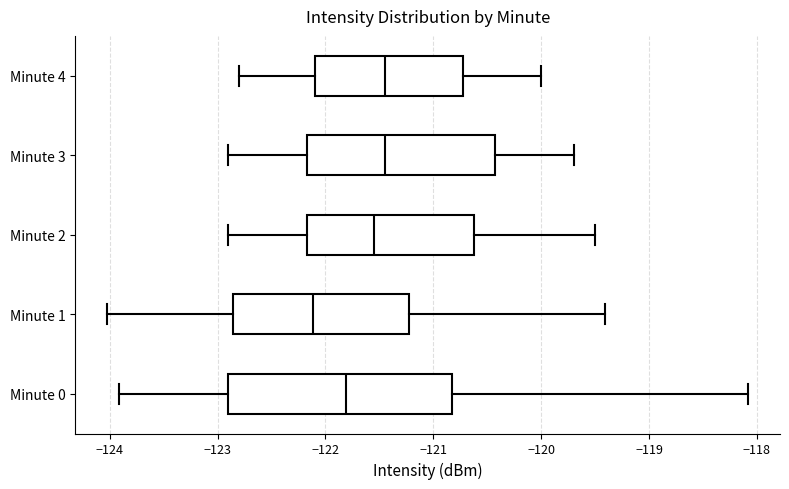

Reading bottom to top, transcribe this box plot: for each box, give where its median line is, the range the box spans, and where its two whiskers end, as read against the x-axis. The values are not printed on the chart, so give them approximately, as read against the axis.

Minute 0: median -121.8, box -122.9 to -120.8, whiskers -123.9 to -118.1
Minute 1: median -122.1, box -122.9 to -121.2, whiskers -124.0 to -119.4
Minute 2: median -121.5, box -122.2 to -120.6, whiskers -122.9 to -119.5
Minute 3: median -121.4, box -122.2 to -120.4, whiskers -122.9 to -119.7
Minute 4: median -121.4, box -122.1 to -120.7, whiskers -122.8 to -120.0